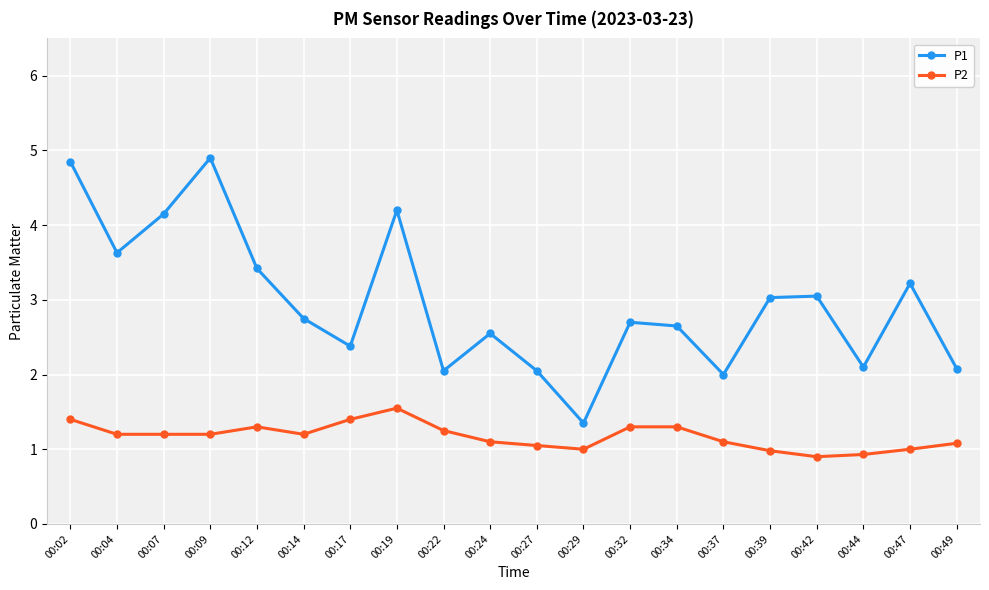

Which series has the widest spread of values?

P1